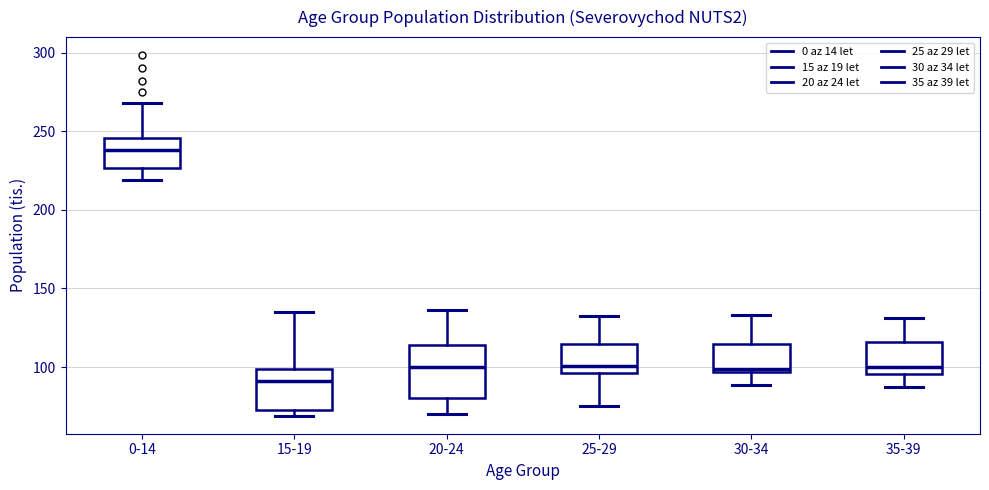

Which box's median line is the highest?

0-14